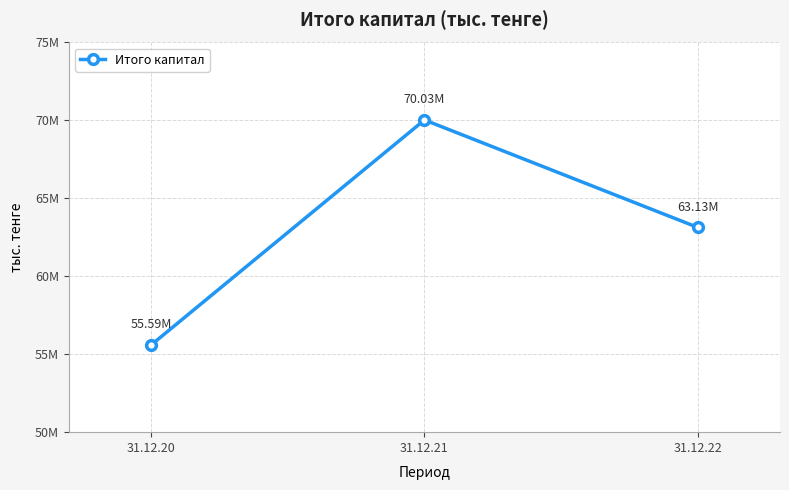

The value at 31.12.22 is 63130967. True or false?

True